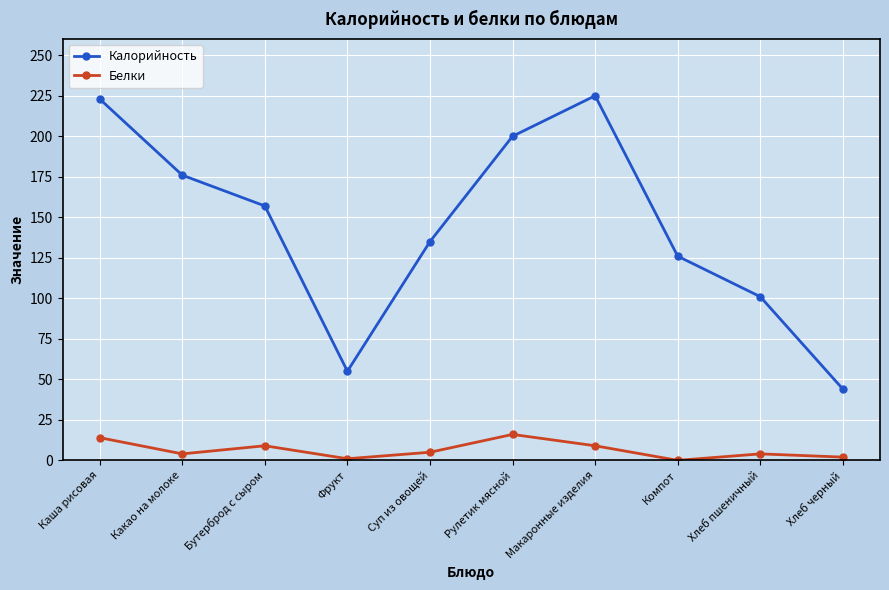

List the series in order of their peak value, highest first.

Калорийность, Белки